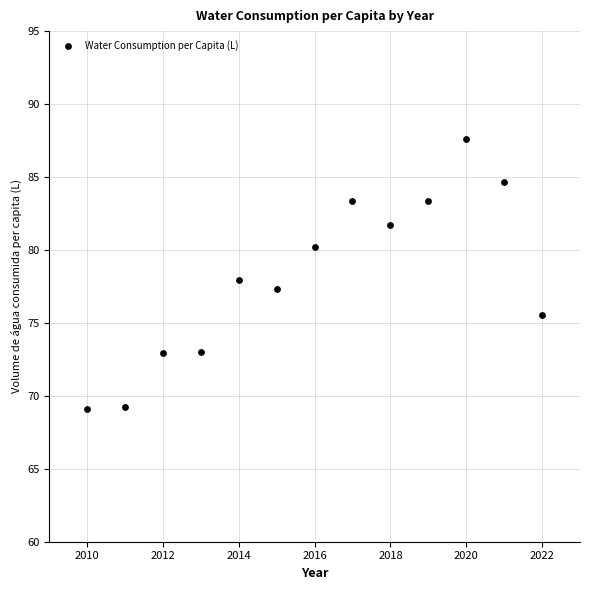

What is the range of Y values (max minus min)?

18.5